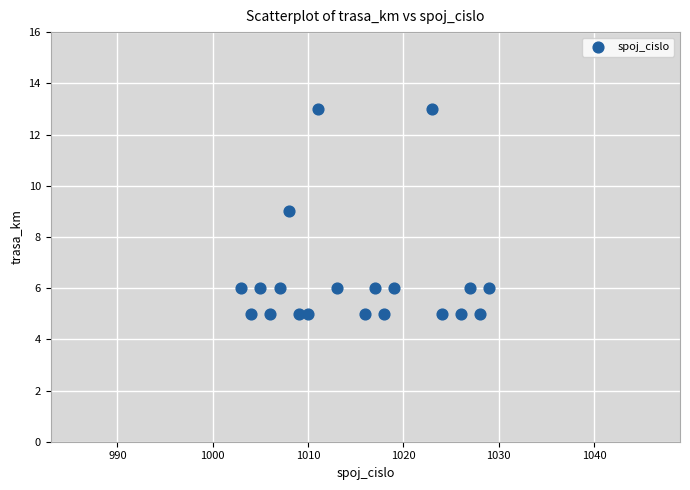

What is the range of X values (max minus min)?

26